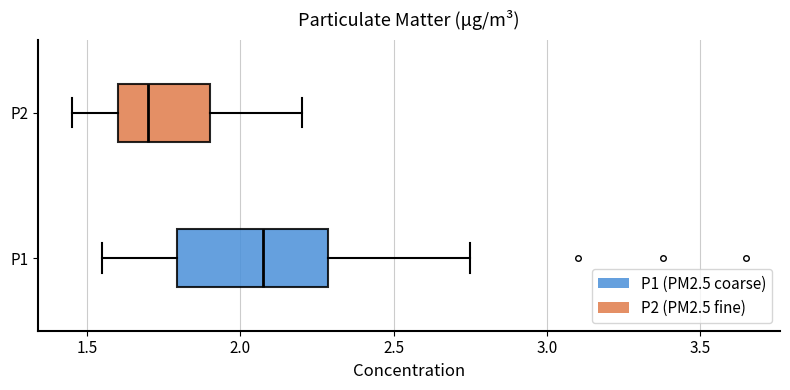

Which box has the furthest to the left median line?

P2